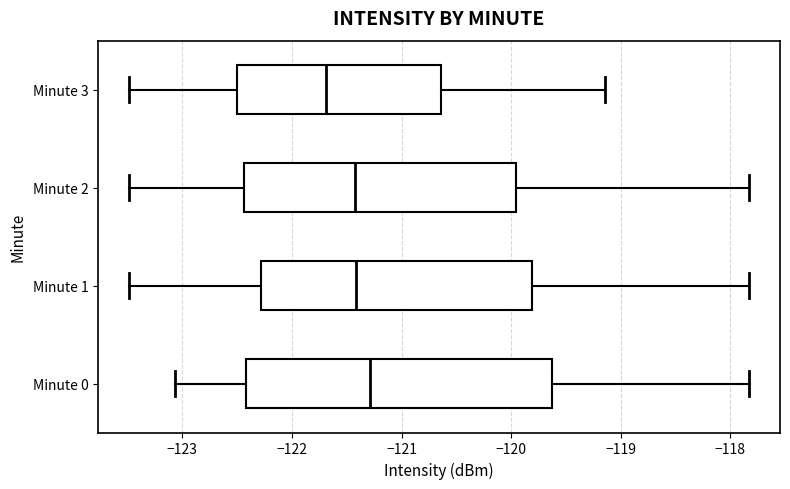

Which box has the furthest to the left median line?

Minute 3